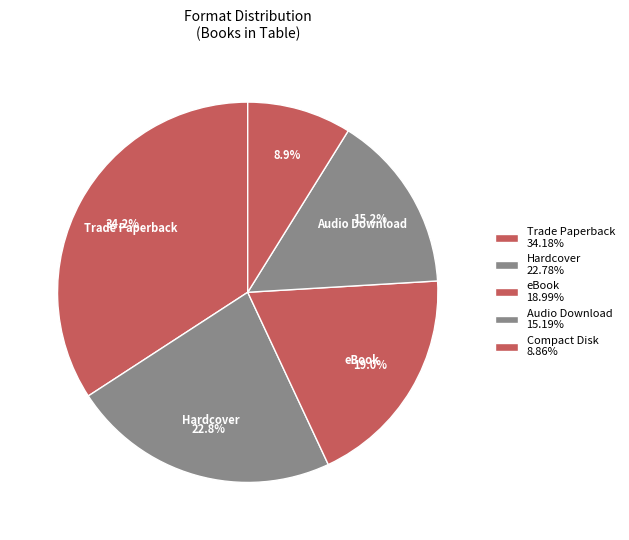

What is the largest slice in the pie chart?

Trade Paperback